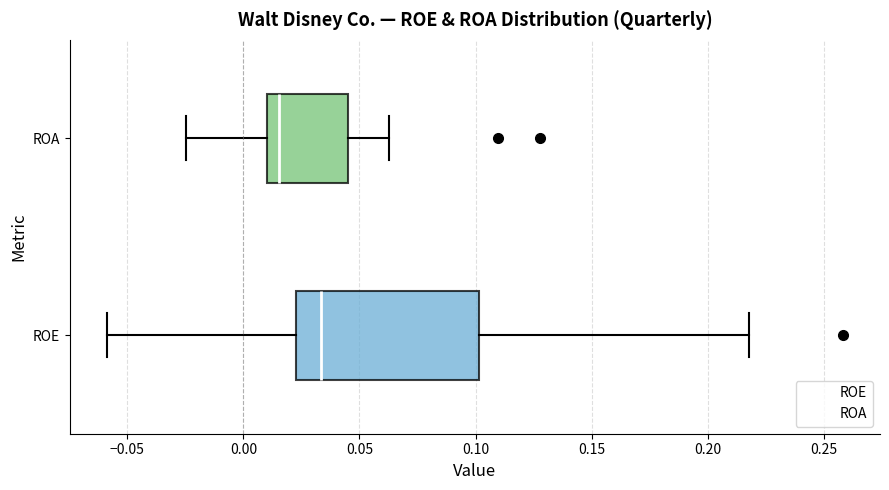

Comparing the boxes themselves (not the whiskers), which one is the widest?

ROE